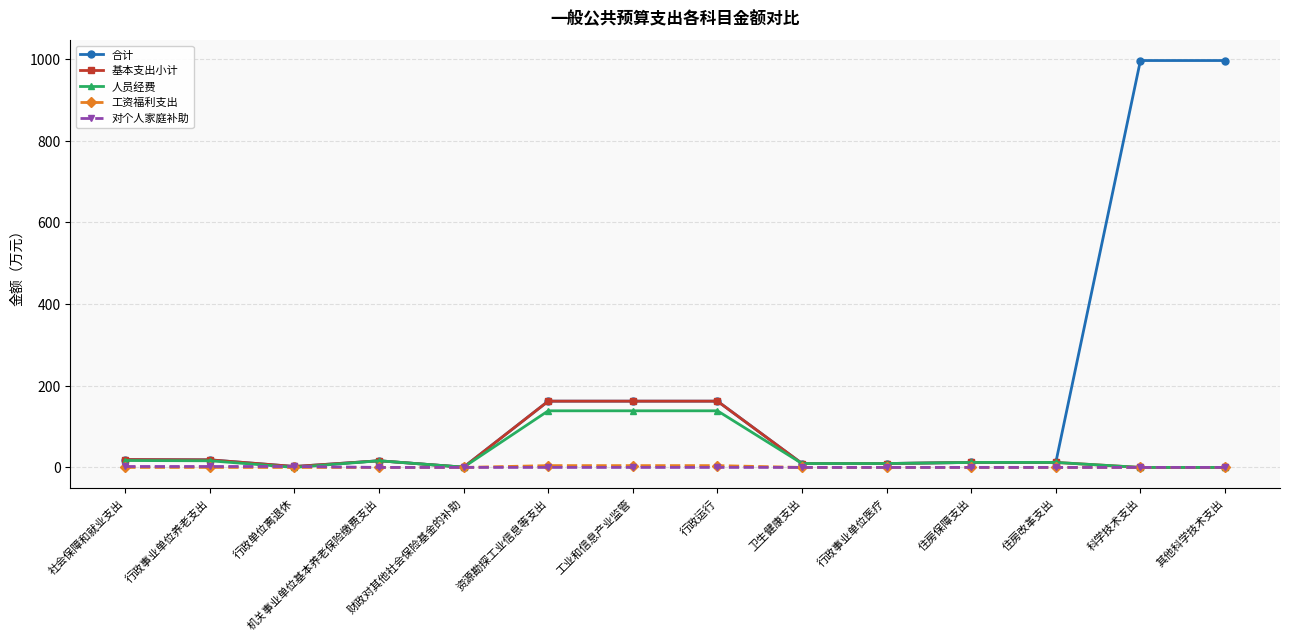

Which series has the largest total across all categories?

合计